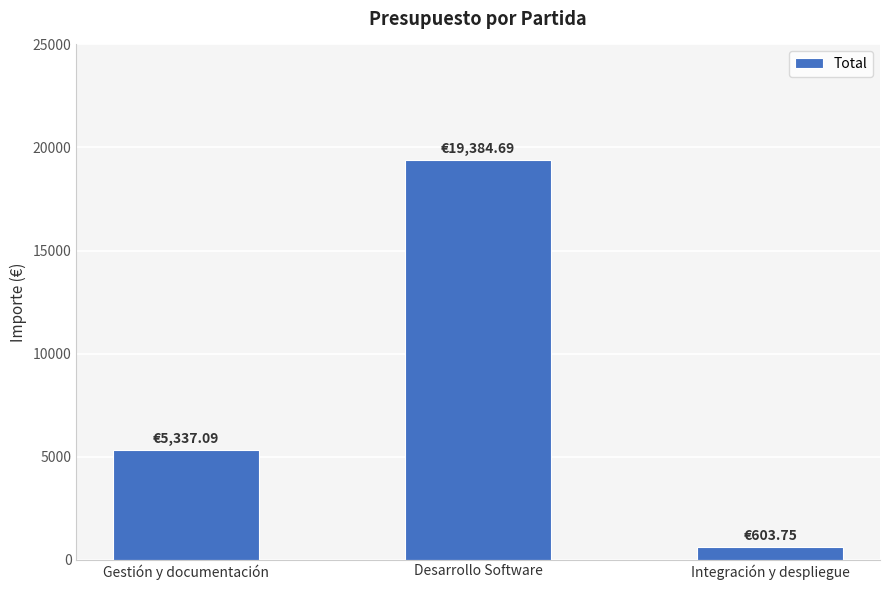

What is the difference between the second highest and minimum values?

4733.3